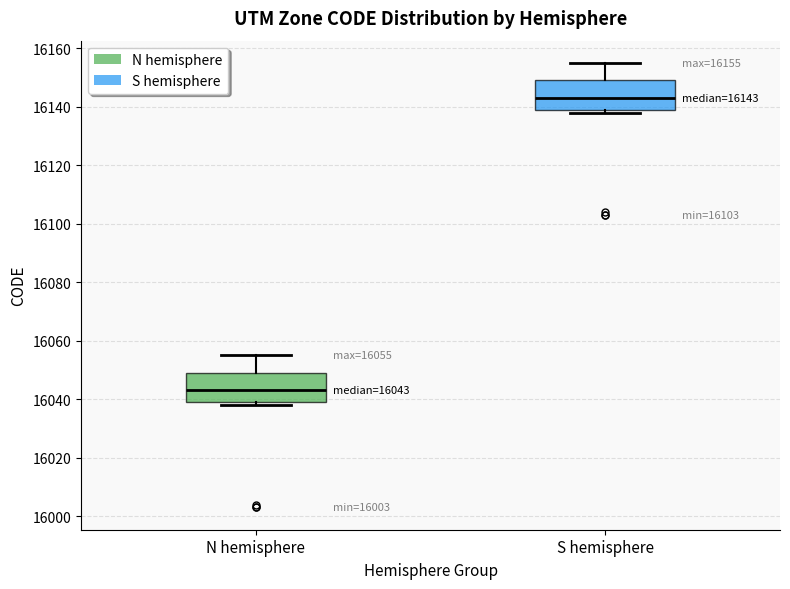

Which box has the lowest median line?

N hemisphere